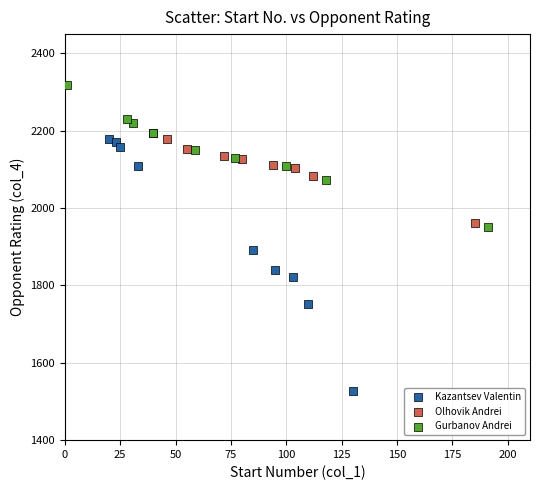

Which series reaches the minimum Y coordinate?

Kazantsev Valentin